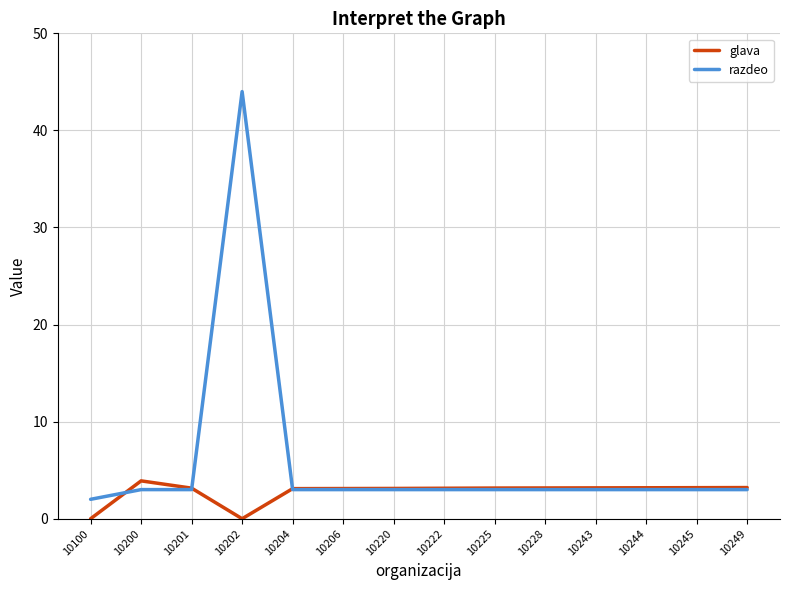

What is the approximate value of glava at 10225?

3.2